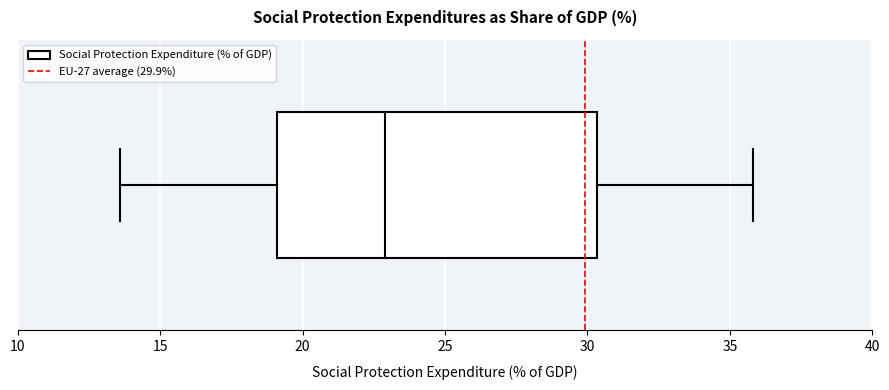

Where does the left whisker of the box end on the x-axis? The values are not printed on the chart, so give them approximately, as read against the axis.

13.5